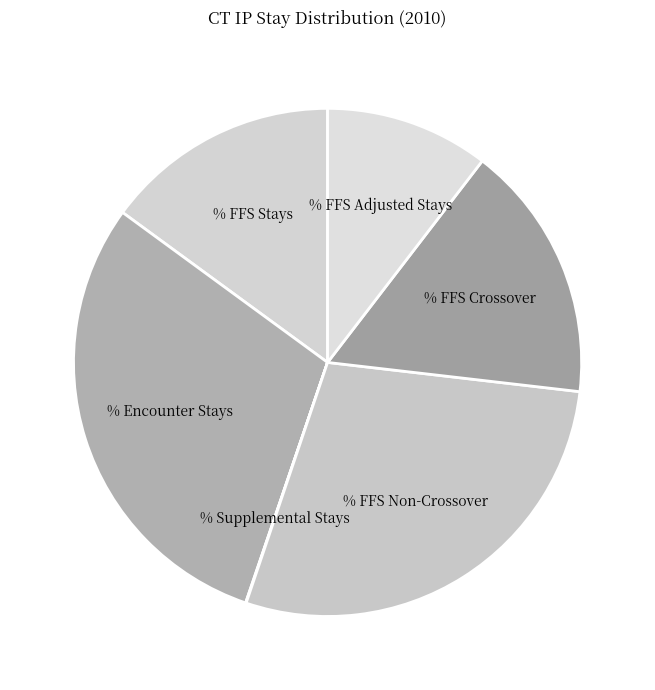

Rank the categories by value from lowest to highest.

% Supplemental Stays, % FFS Adjusted Stays, % FFS Stays, % FFS Crossover, % FFS Non-Crossover, % Encounter Stays